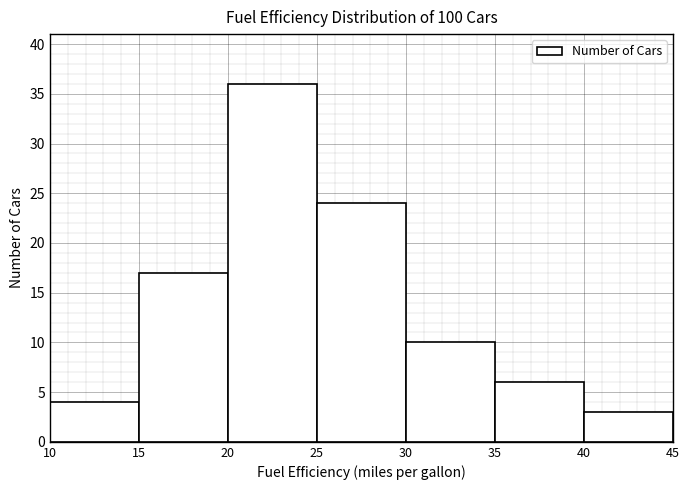

Which range on the x-axis has the tallest bar?

20 to 25